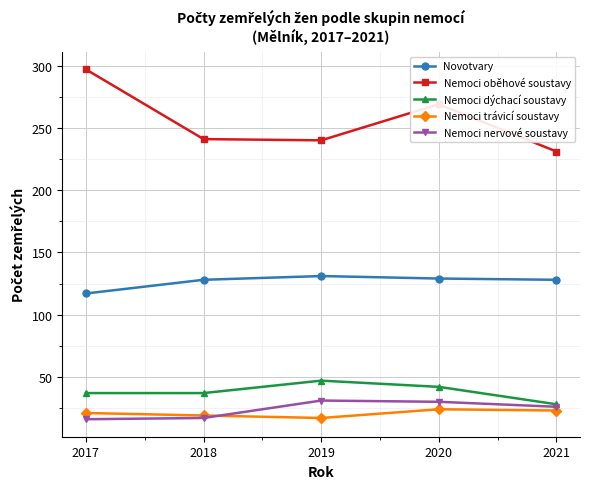

Which series has the largest total across all categories?

Nemoci oběhové soustavy